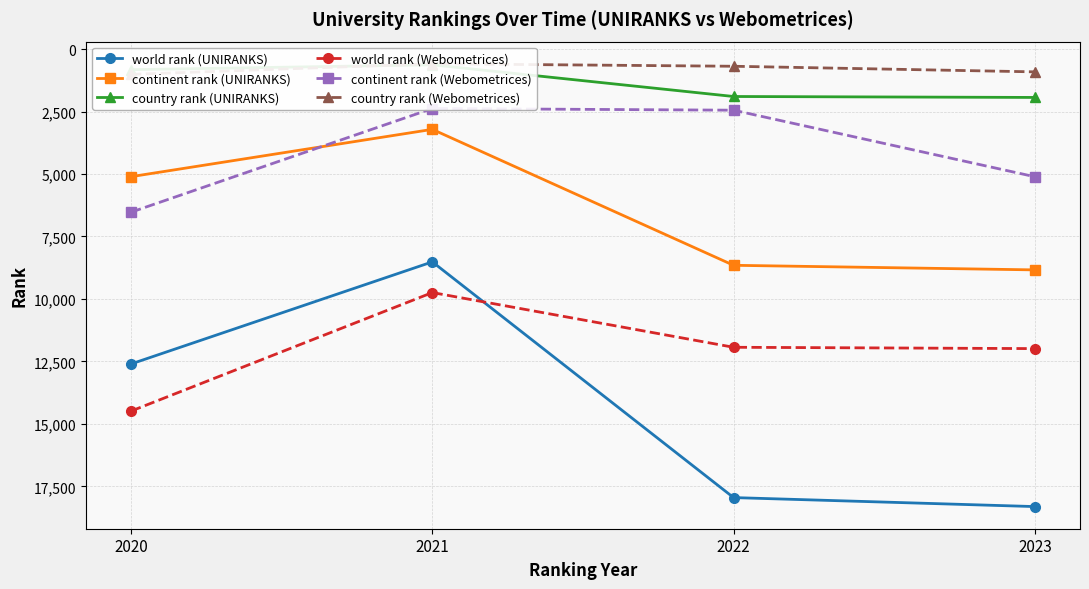

How many lines are shown in the chart?

6